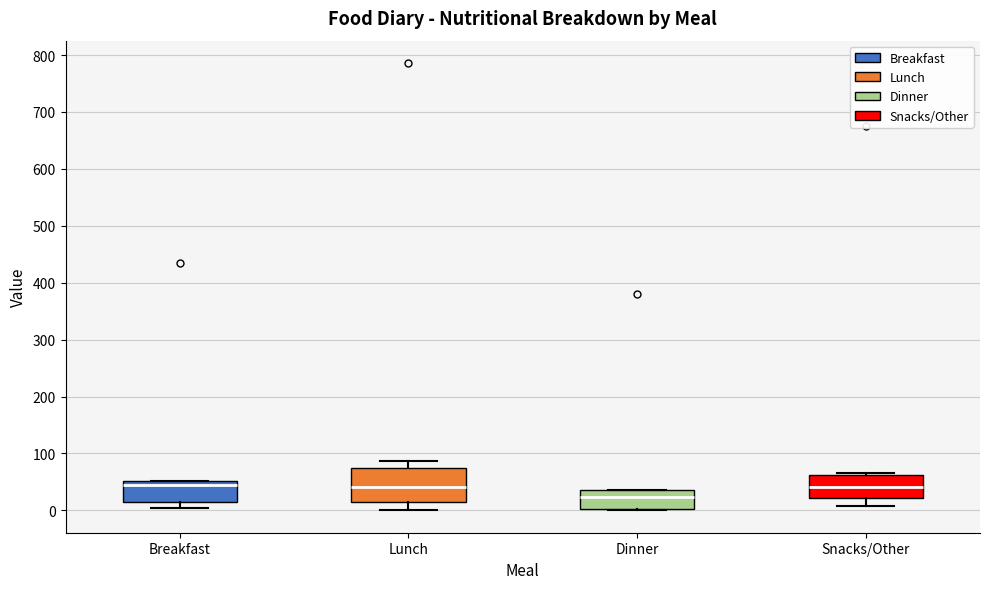

Reading left to right, read every box against the y-axis: the position of its median line, the range the box covers, and the ends of its whiskers. The values are not printed on the chart, so give them approximately, as read against the axis.

Breakfast: median 40, box 10 to 50, whiskers 0 to 50
Lunch: median 40, box 20 to 70, whiskers 0 to 90
Dinner: median 20, box 0 to 40, whiskers 0 (just below the box's lower edge) to 40
Snacks/Other: median 40, box 20 to 60, whiskers 10 to 70